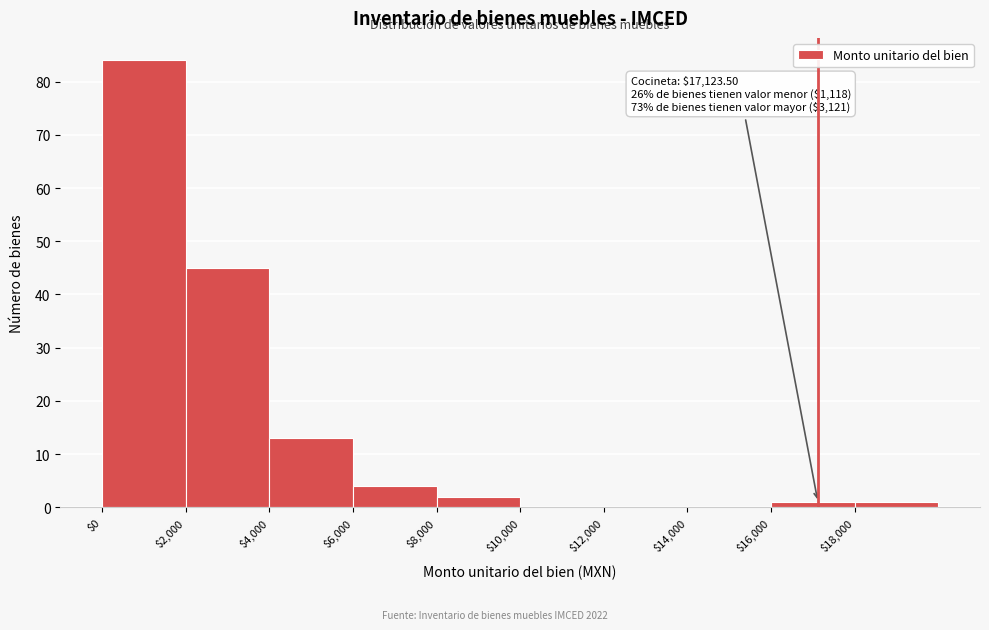

Over which range of the x-axis is the bar tallest?

0 to 2000